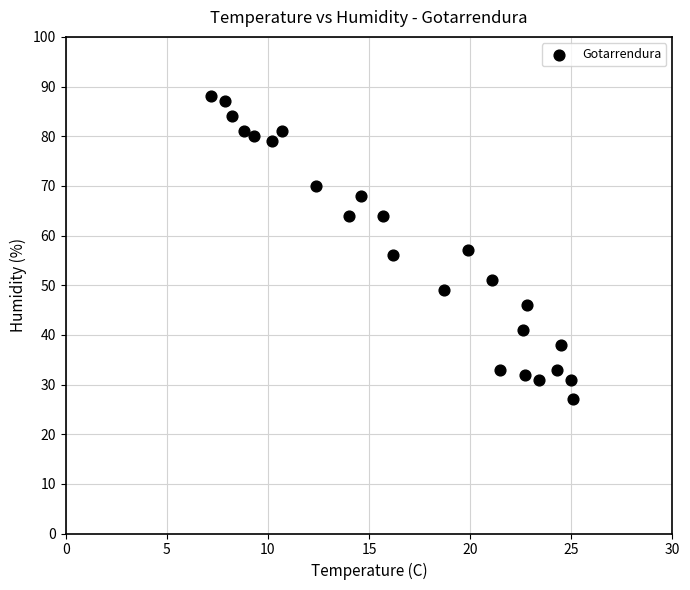

What is the range of Y values (max minus min)?

61